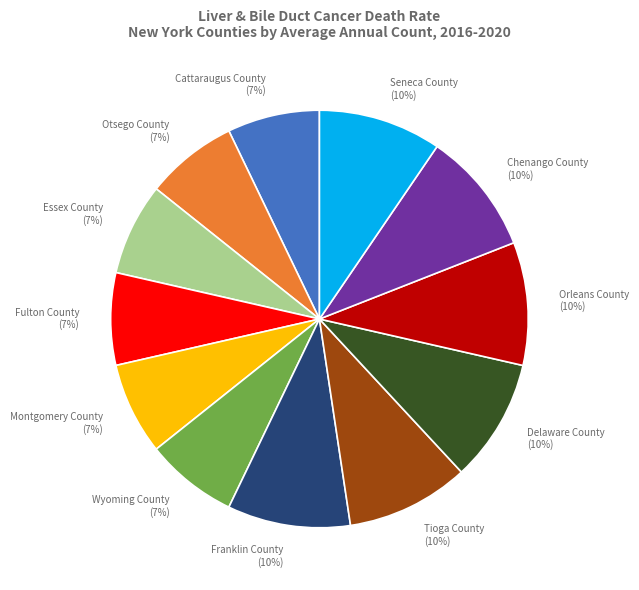

How many slices are in this pie chart?

12